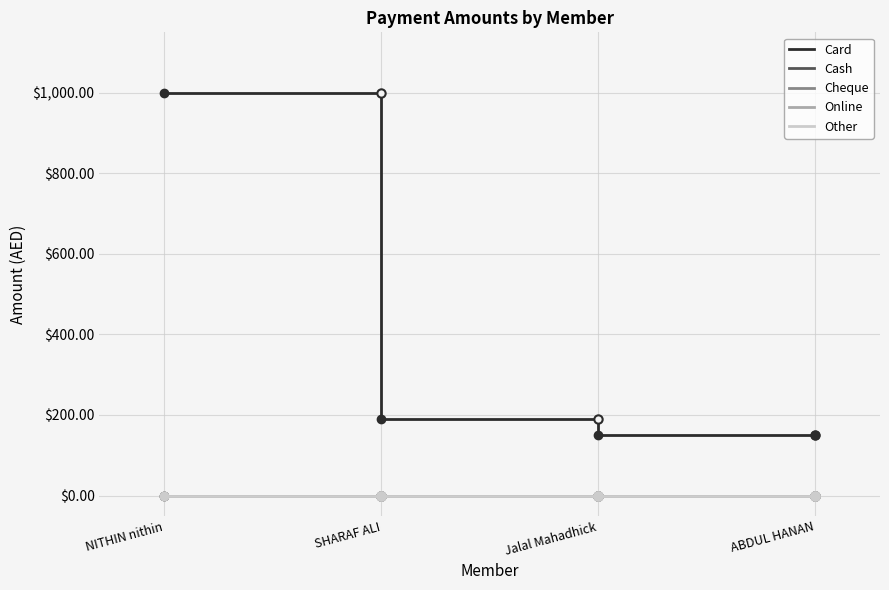

Reading left to right, transcribe all the data shown in this chart.

Card: 1000	190	150	150
Cash: 0	0	0	0
Cheque: 0	0	0	0
Online: 0	0	0	0
Other: 0	0	0	0